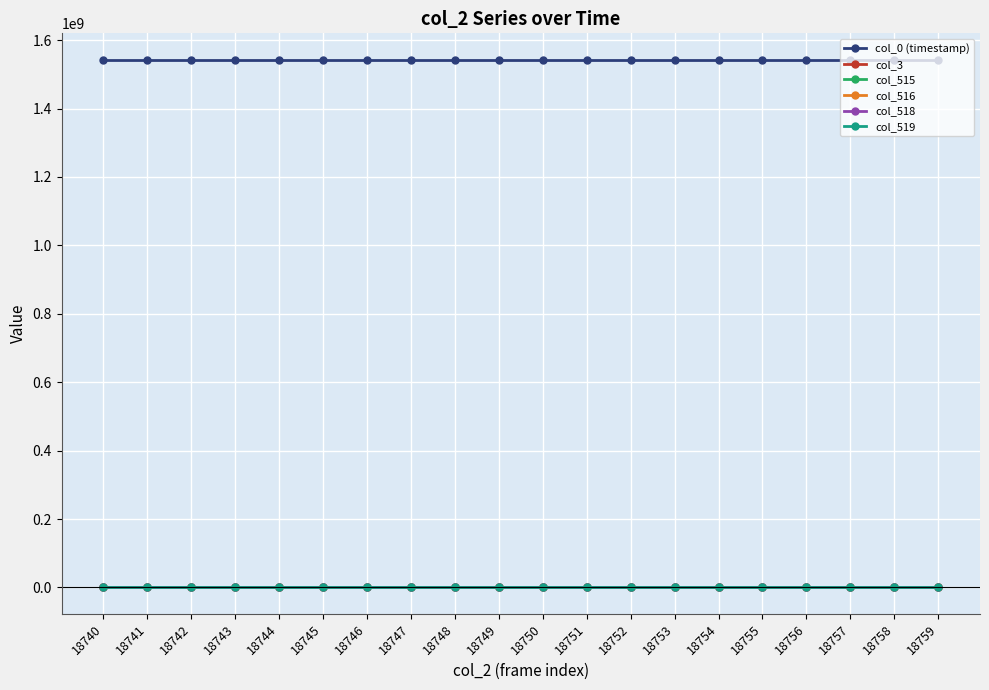

Which series has the largest total across all categories?

col_0 (timestamp)